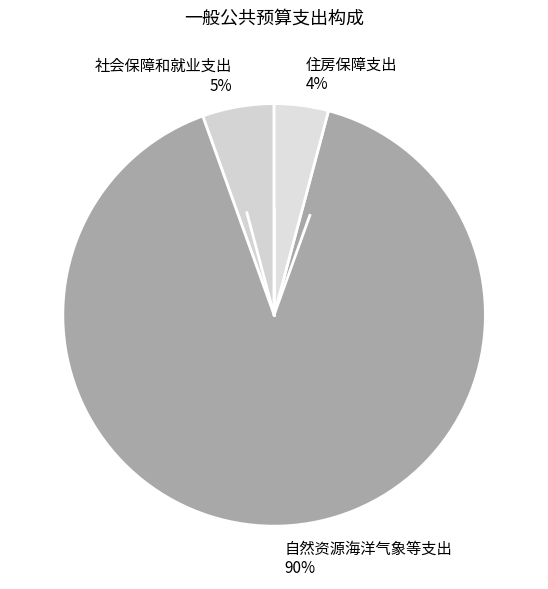

Which has a higher value, 社会保障和就业支出 or 住房保障支出?

社会保障和就业支出